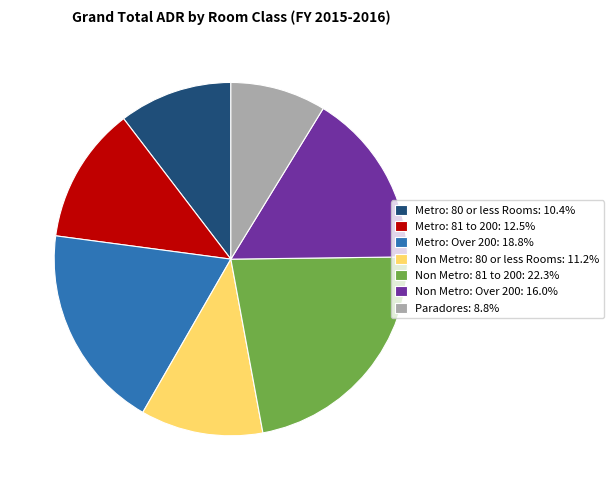

What is the ratio of the value at Paradores: 8.8% to the value at Non Metro: 81 to 200: 22.3%?

0.4